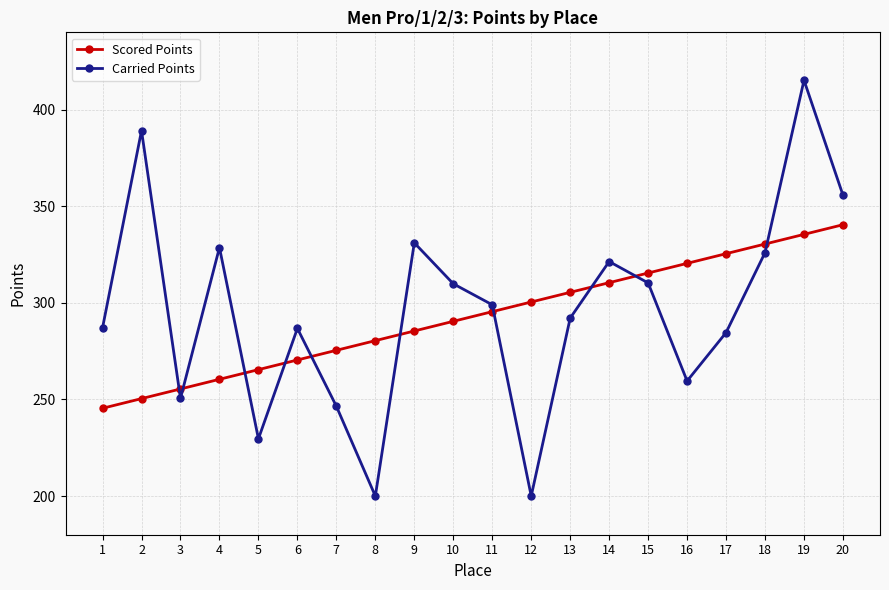

After their last crossing, which series has the higher values: Carried Points or Scored Points?

Carried Points